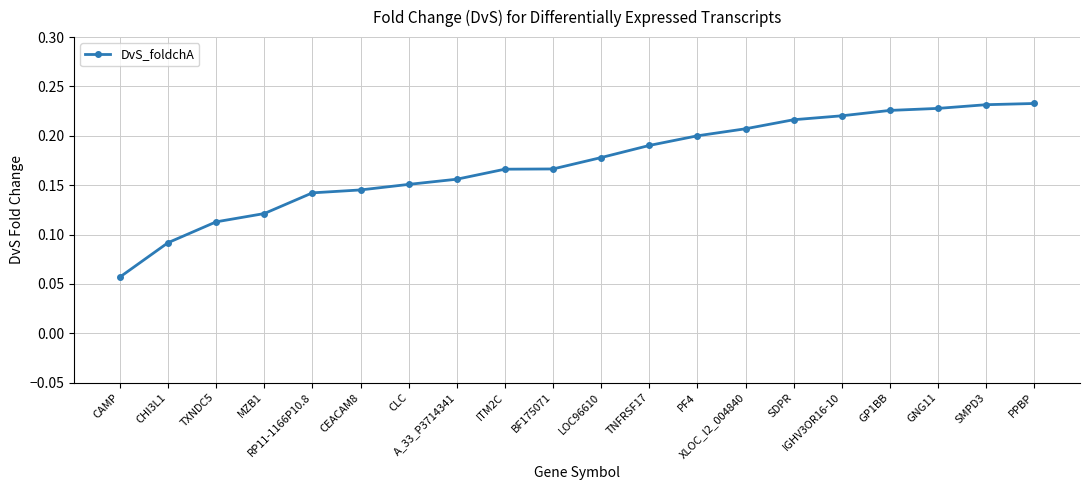

Count the values in the range 0 to 1.

20